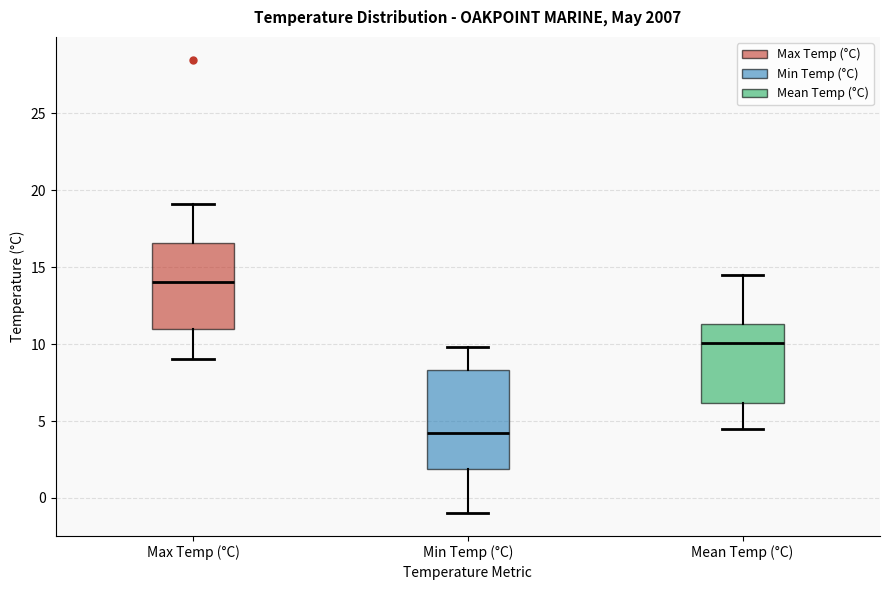

Where is the lower edge of the box for Max Temp (°C) on the y-axis? The values are not printed on the chart, so give them approximately, as read against the axis.

11.0